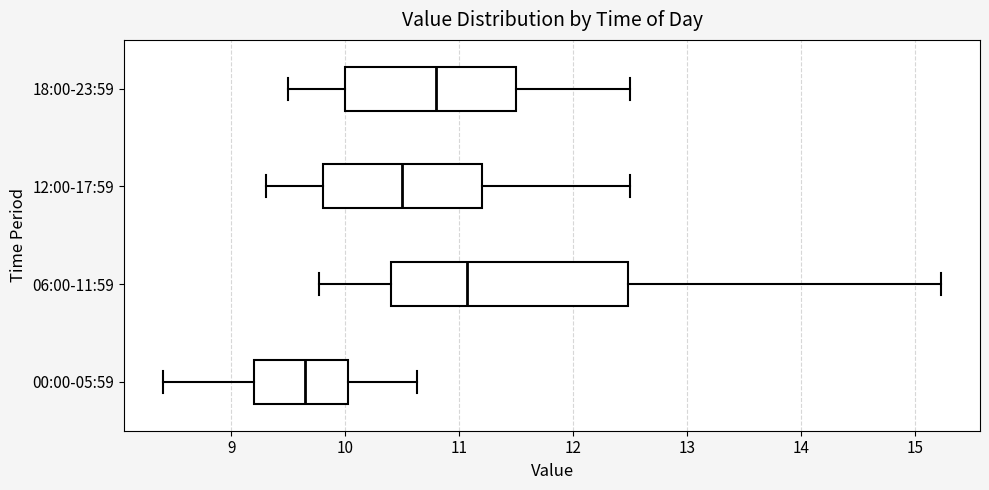

Which box has the furthest to the left median line?

00:00-05:59